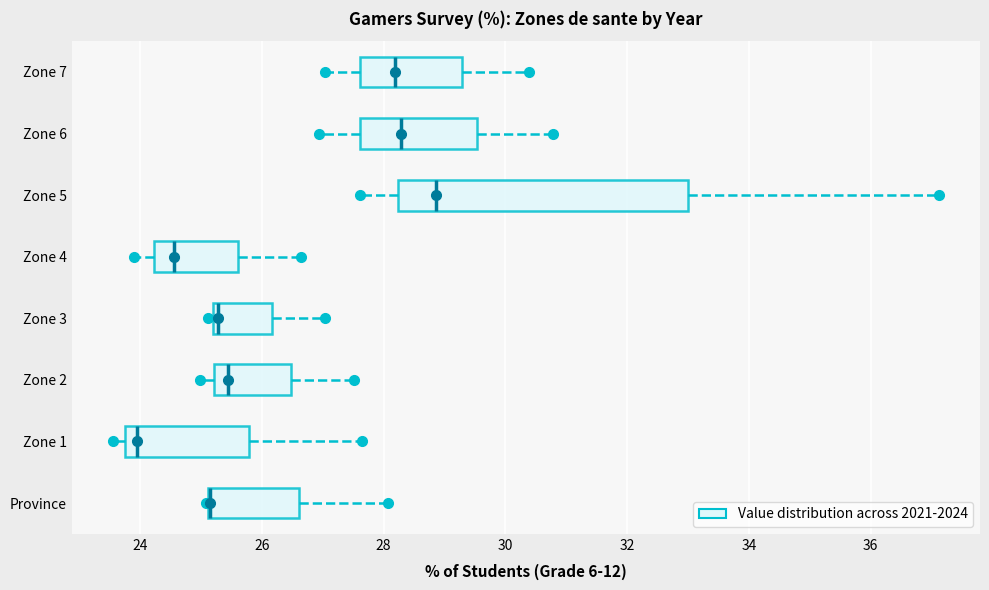

Comparing the boxes themselves (not the whiskers), which one is the widest?

Zone 5